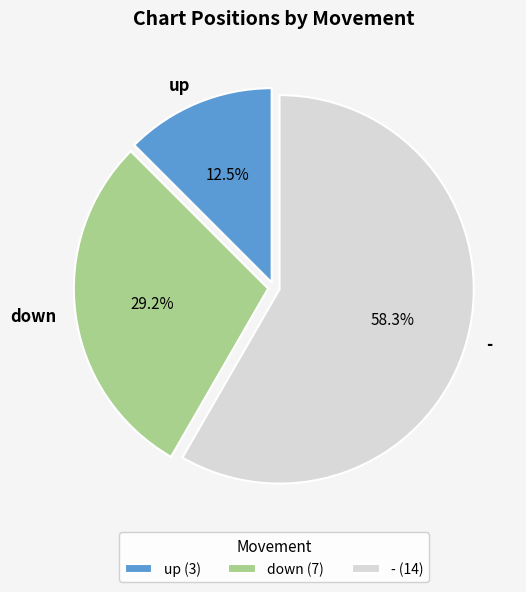

Rank the categories by value from highest to lowest.

-, down, up